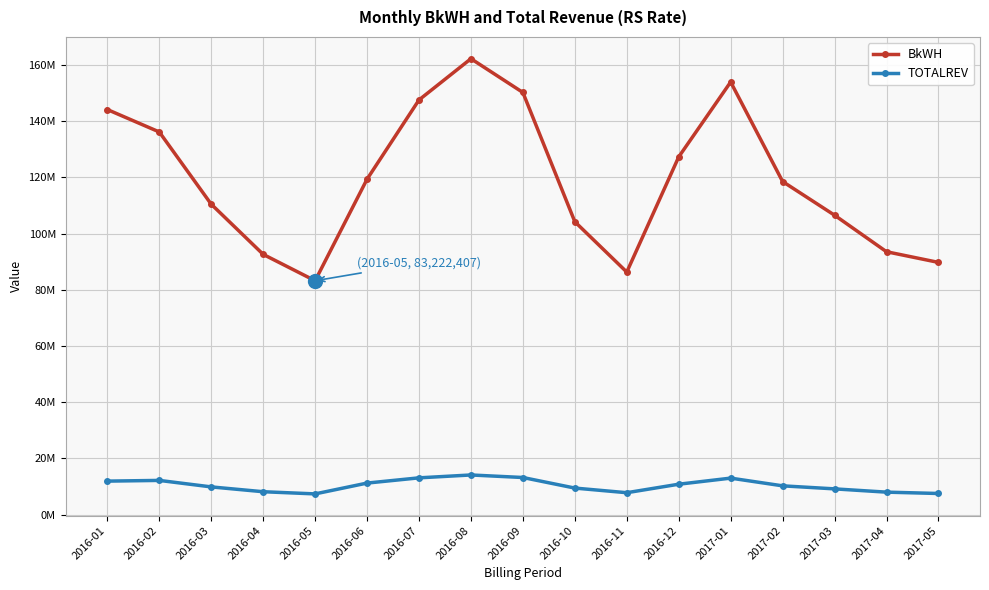

At which category is the sum across all series the highest?

2016-08